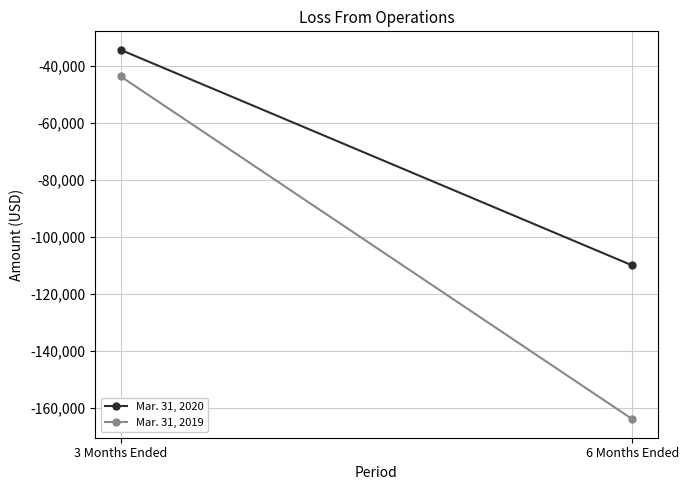

Which label corresponds to the smallest value in the chart?

6 Months Ended